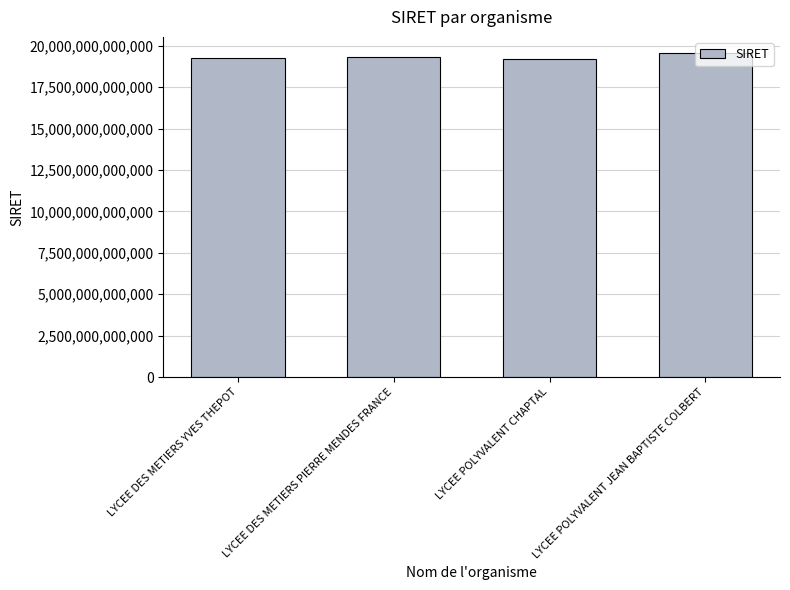

Which has a higher value, LYCEE POLYVALENT CHAPTAL or LYCEE POLYVALENT JEAN BAPTISTE COLBERT?

LYCEE POLYVALENT JEAN BAPTISTE COLBERT